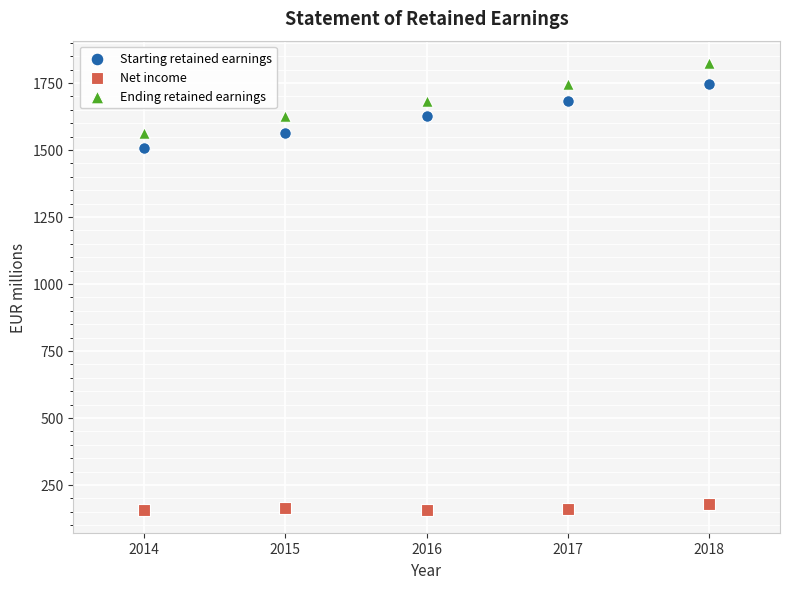

Across all data points, what is the range of Y values (max minus min)?

1668.9